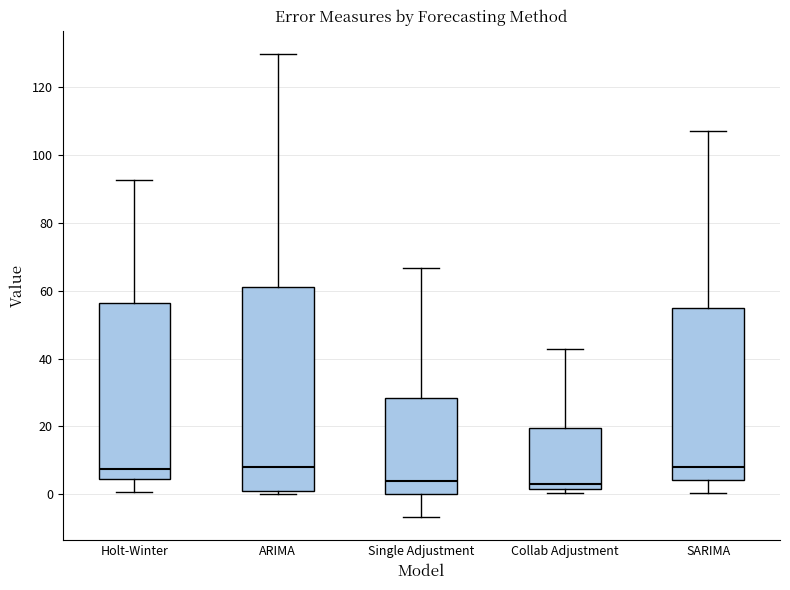

Reading left to right, read every box against the y-axis: the position of its median line, the range the box covers, and the ends of its whiskers. The values are not printed on the chart, so give them approximately, as read against the axis.

Holt-Winter: median 8, box 4 to 56, whiskers 0 to 92
ARIMA: median 8, box 0 to 60, whiskers 0 (just below the box's lower edge) to 130
Single Adjustment: median 4, box 0 to 28, whiskers -6 to 66
Collab Adjustment: median 4, box 2 to 20, whiskers 0 to 42
SARIMA: median 8, box 4 to 54, whiskers 0 to 108